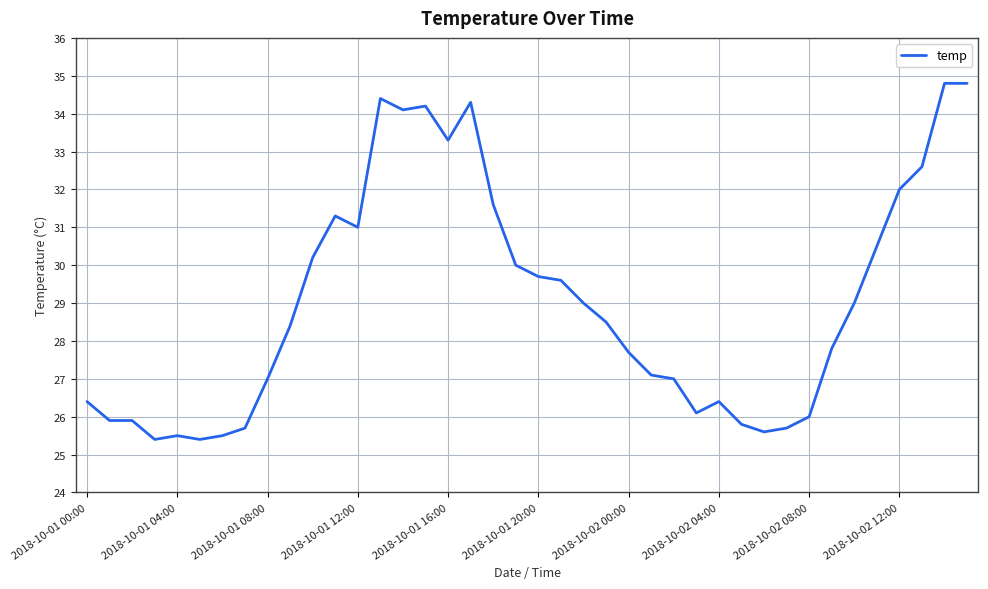

What is the maximum value shown in the chart?

34.8